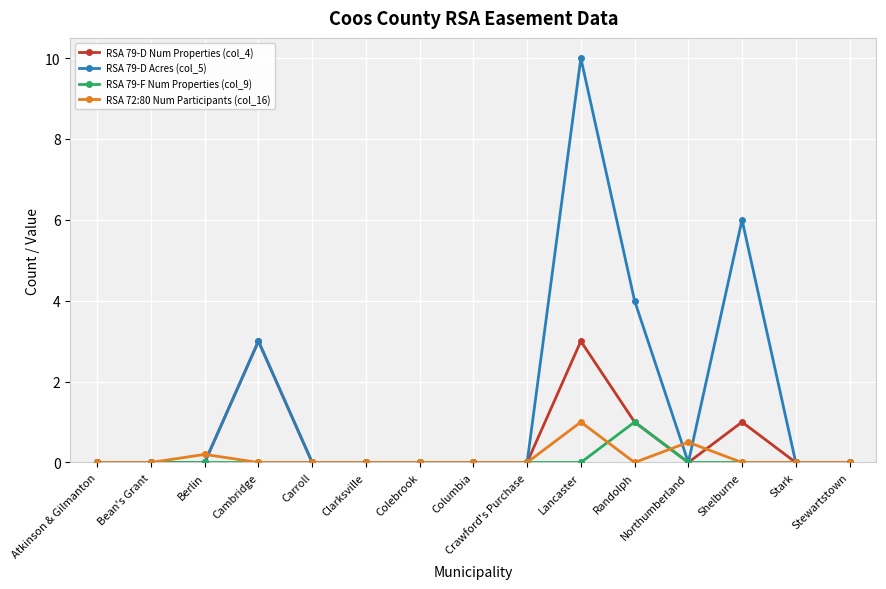

The value of RSA 72:80 Num Participants (col_16) at Lancaster is 1.0. True or false?

True